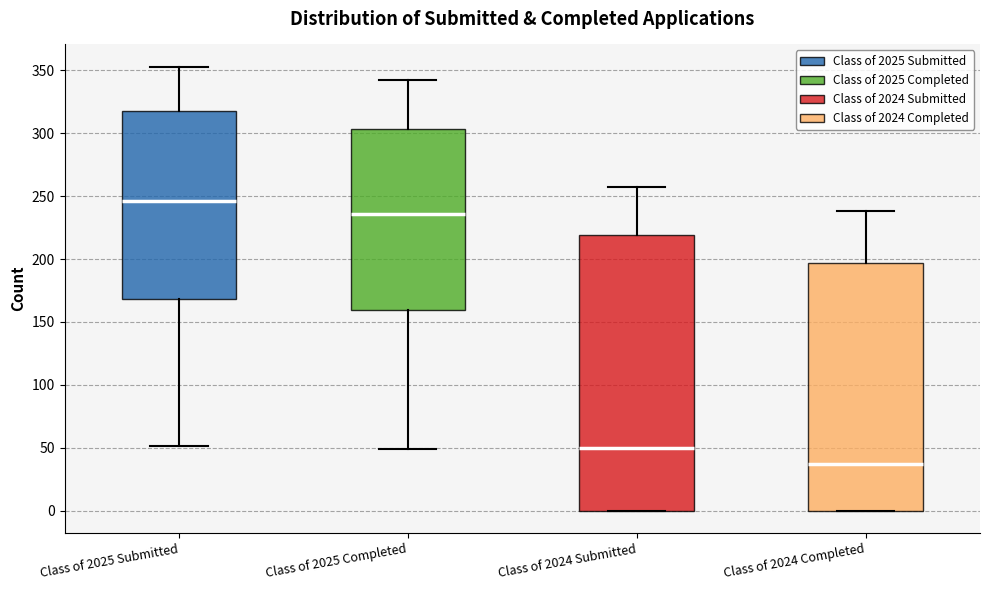

Which box's median line is the lowest?

Class of 2024 Completed